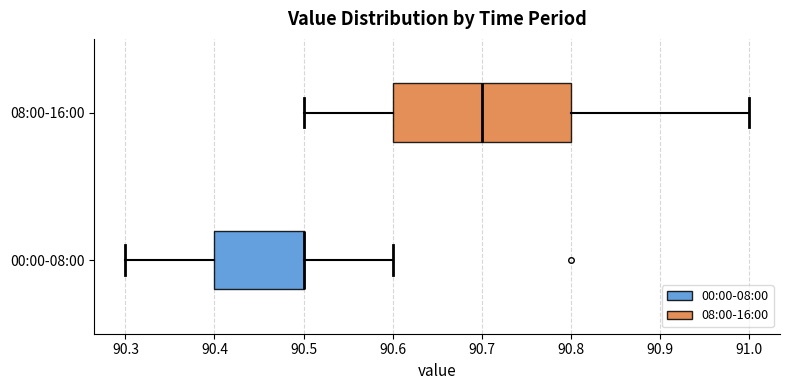

Where does the left whisker of the box for 00:00-08:00 end on the x-axis? The values are not printed on the chart, so give them approximately, as read against the axis.

90.3